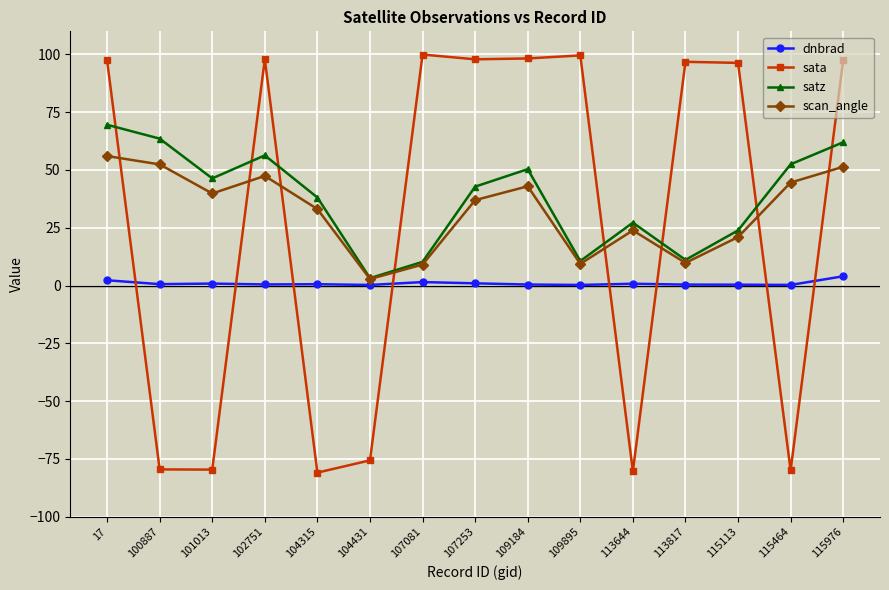

How many data points in scan_angle are above 36?

8